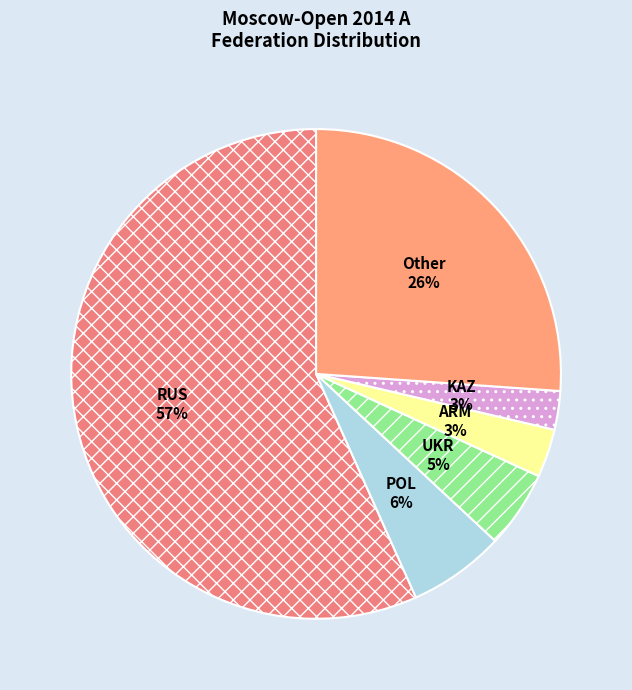

The ARM slice represents 18% of the pie. True or false?

False